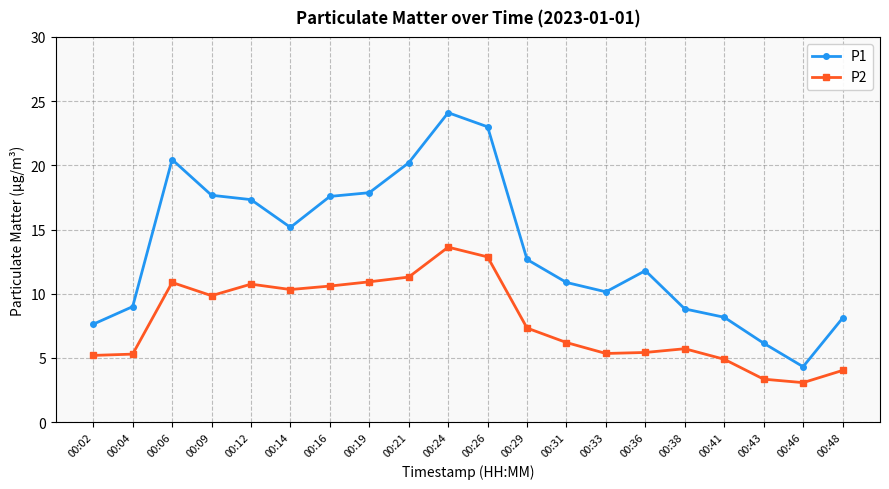

What is the lowest value of the P2 series?

3.1